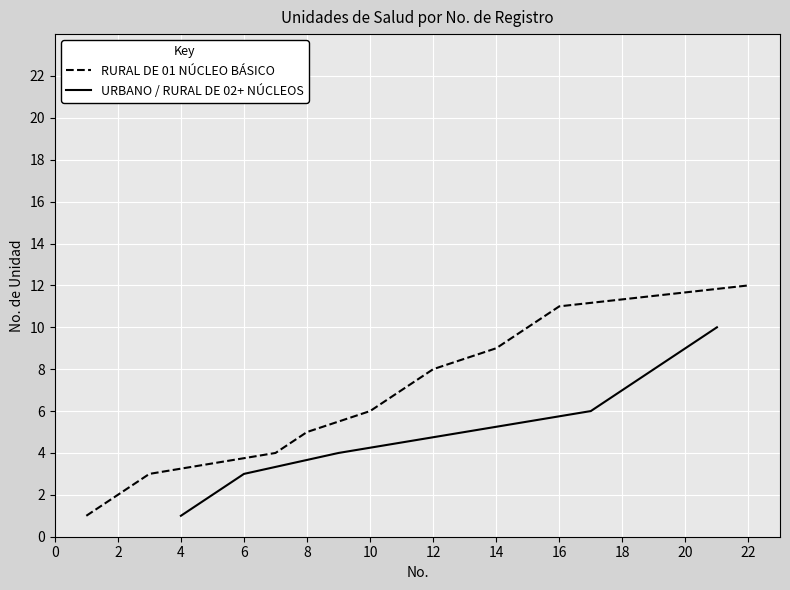

Is it true that RURAL DE 01 NÚCLEO BÁSICO equals 12 at 22?

True